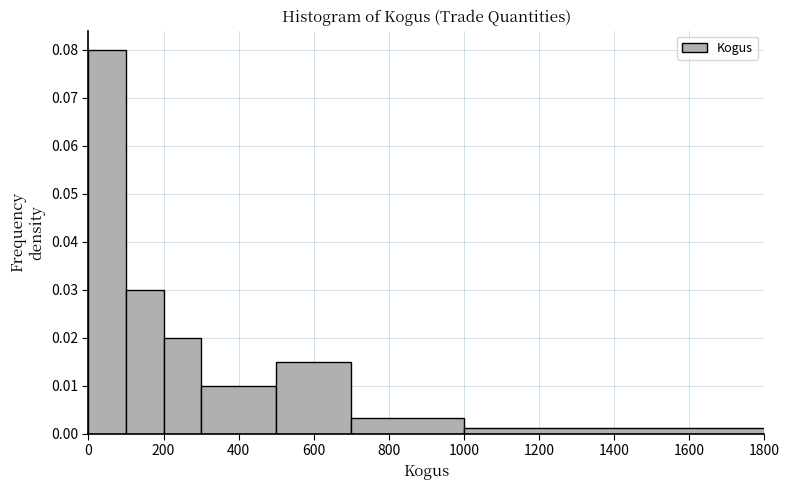

How tall is the bar that spans 700 to 1000 on the x-axis? The values are not printed on the chart, so give them approximately, as read against the axis.

0.003